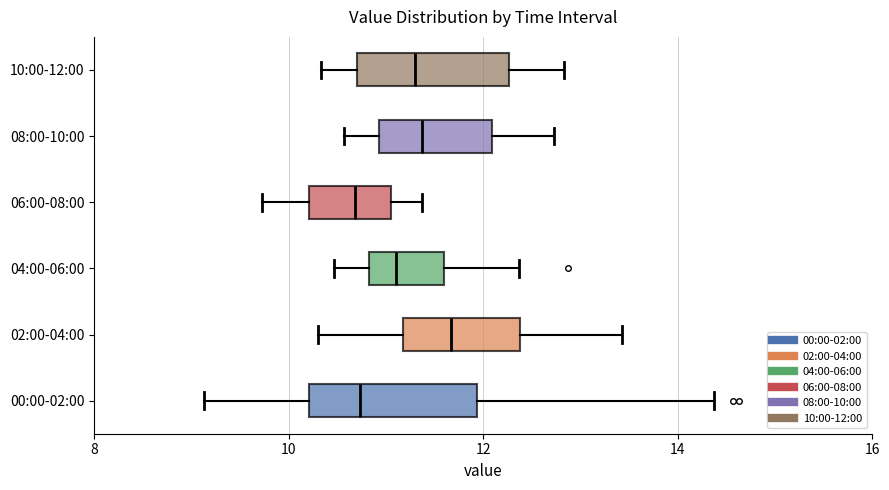

Which box has the furthest to the right median line?

02:00-04:00